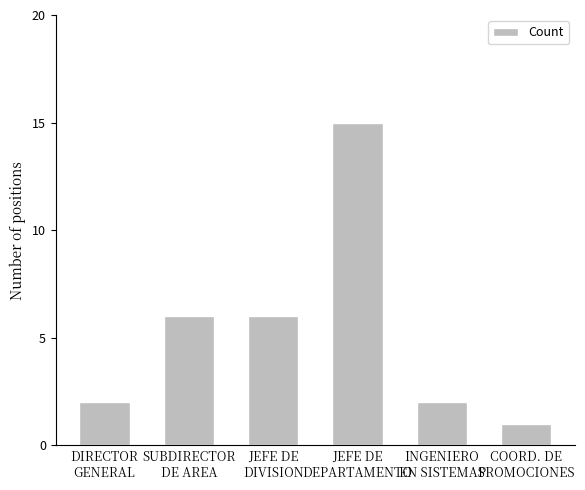

What is the change in value from JEFE DE
DIVISION to JEFE DE
DEPARTAMENTO?

+9